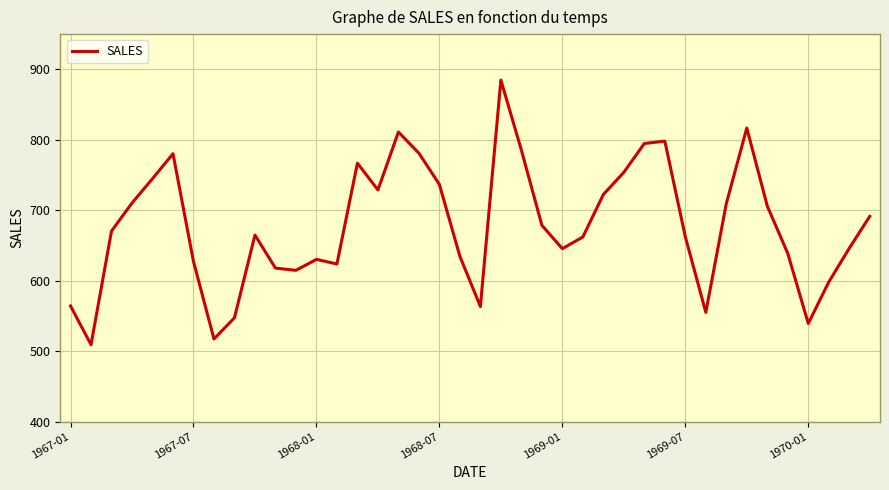

How many lines are shown in the chart?

1